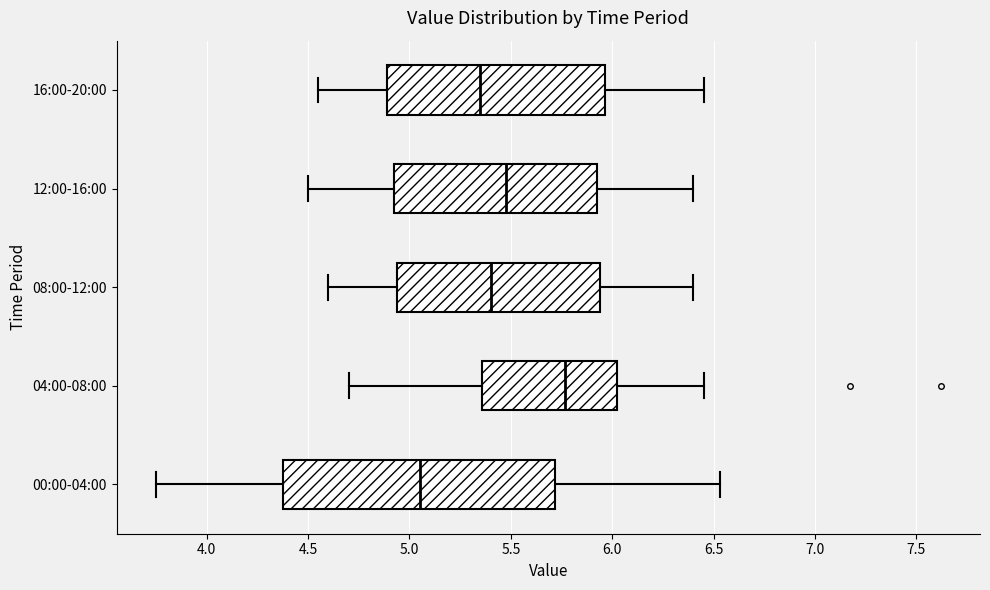

Which box has the furthest to the left median line?

00:00-04:00